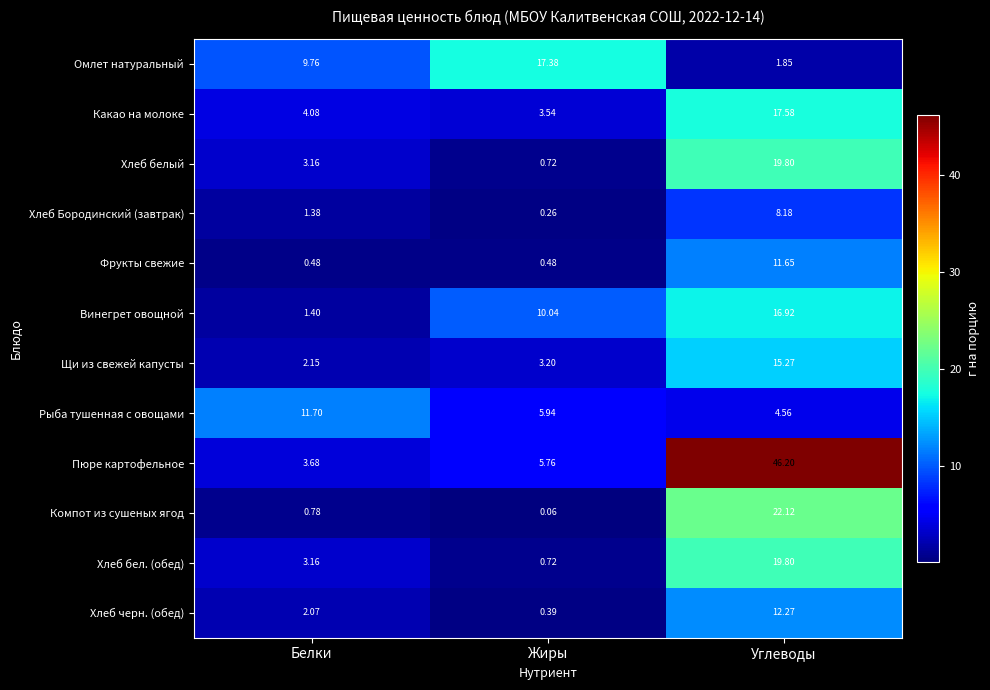

Which series has the widest spread of values?

Пюре картофельное